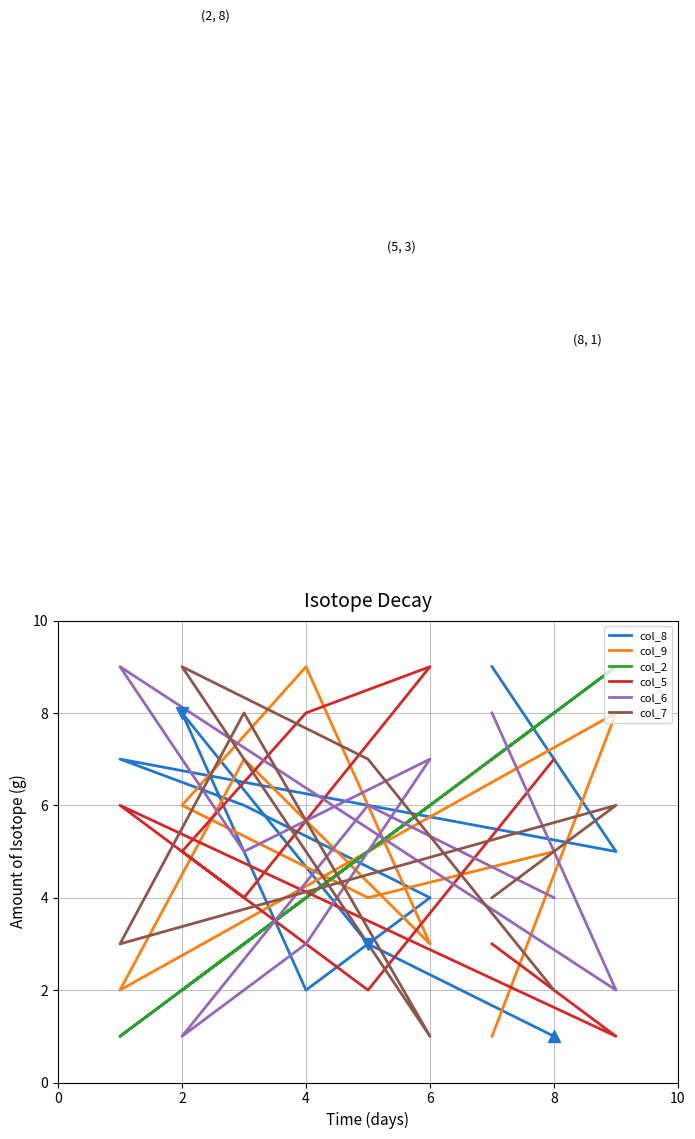

What is the value of the col_6 point at the 9th from the left?

7